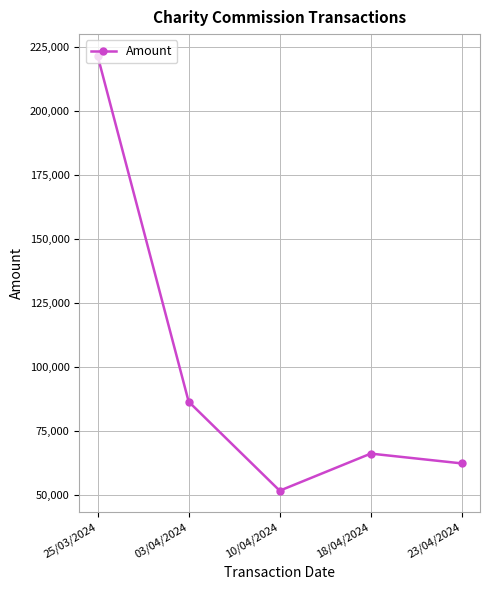

Which label corresponds to the smallest value in the chart?

10/04/2024